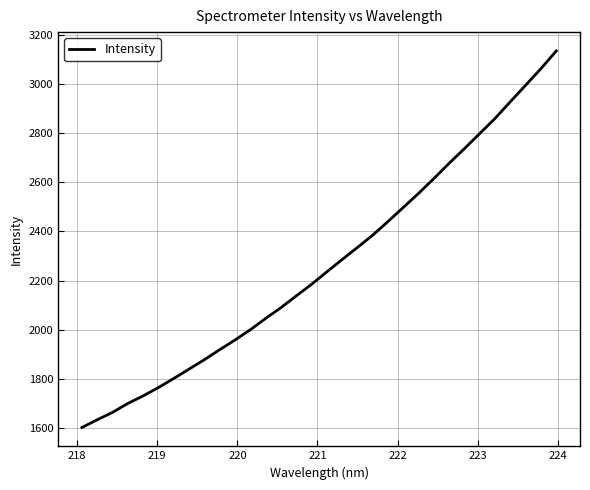

What is the minimum value shown in the chart?

1602.7